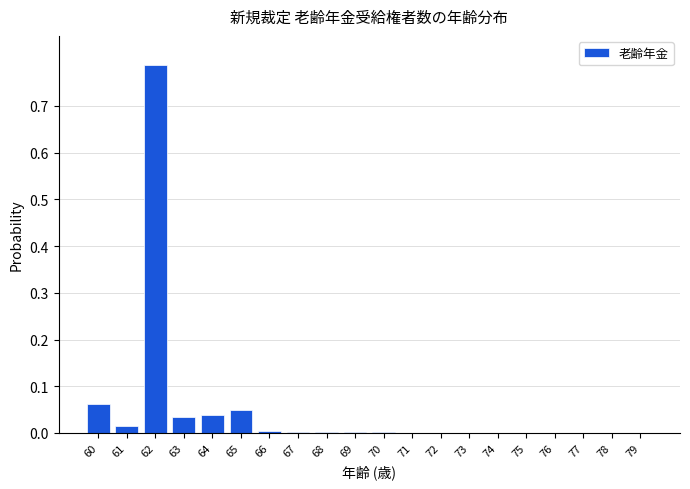

Which label corresponds to the largest value in the chart?

62